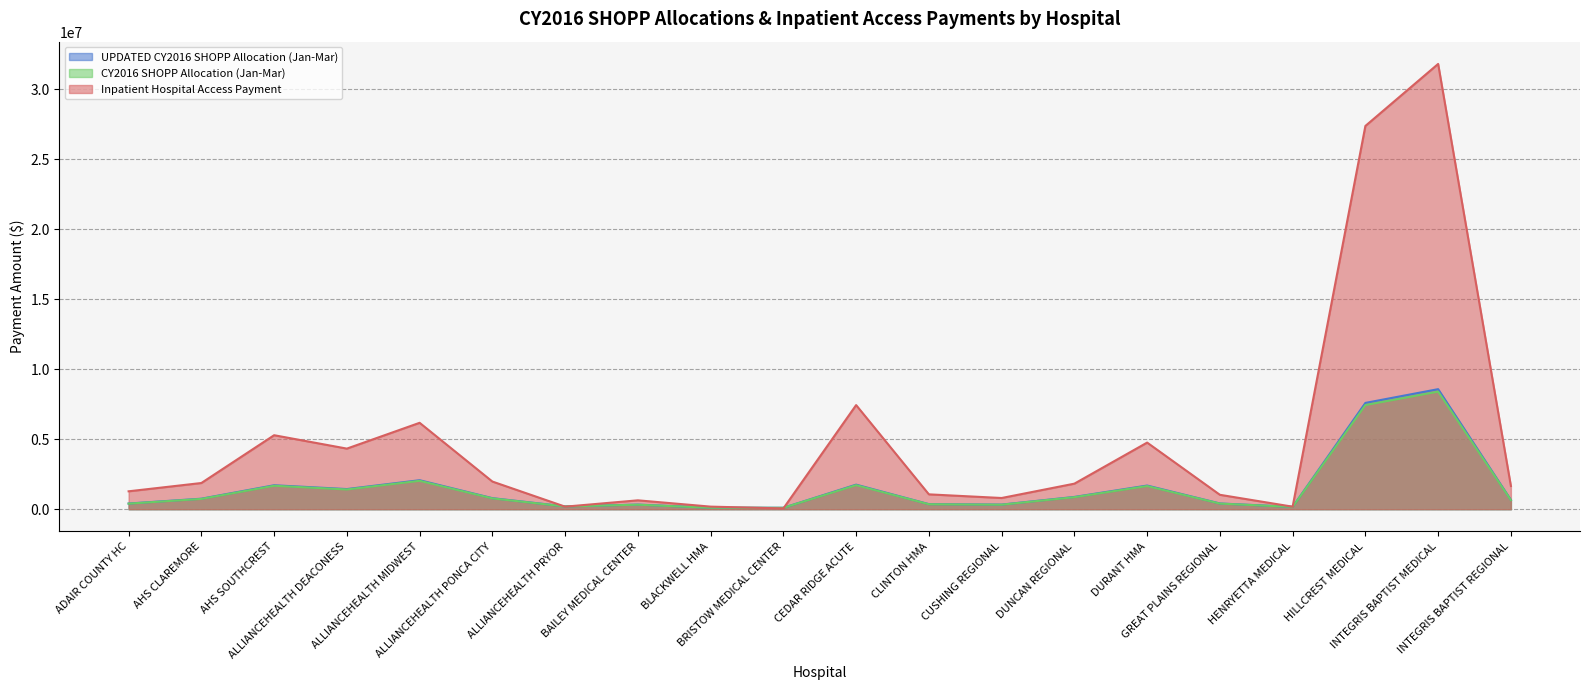

List the series in order of their peak value, lowest first.

CY2016 SHOPP Allocation (Jan-Mar), UPDATED CY2016 SHOPP Allocation (Jan-Mar), Inpatient Hospital Access Payment